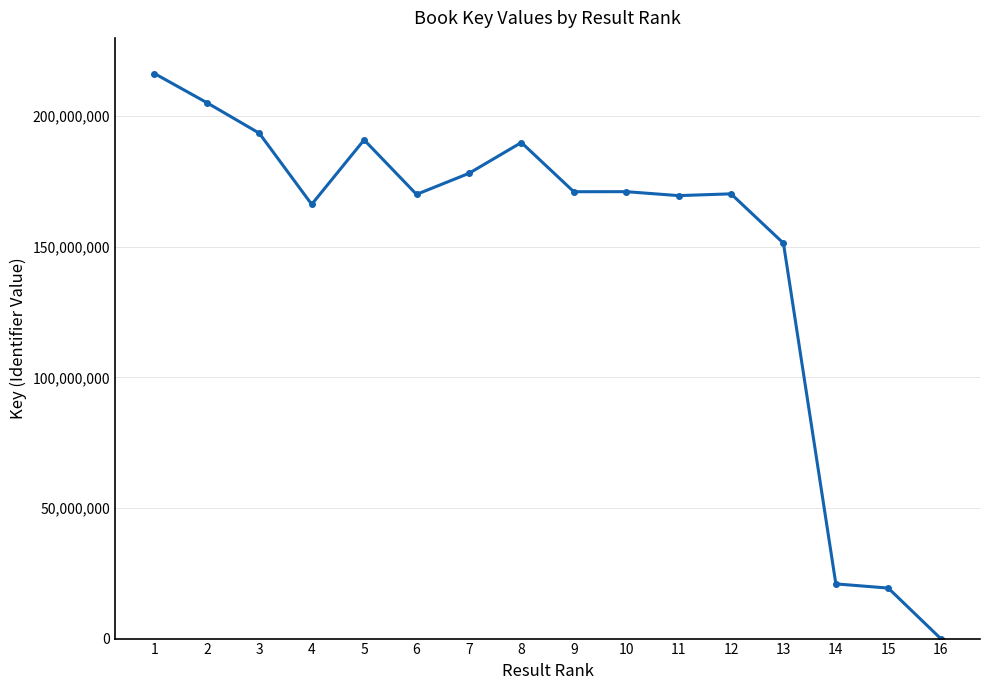

What is the greatest value displayed?

216354534